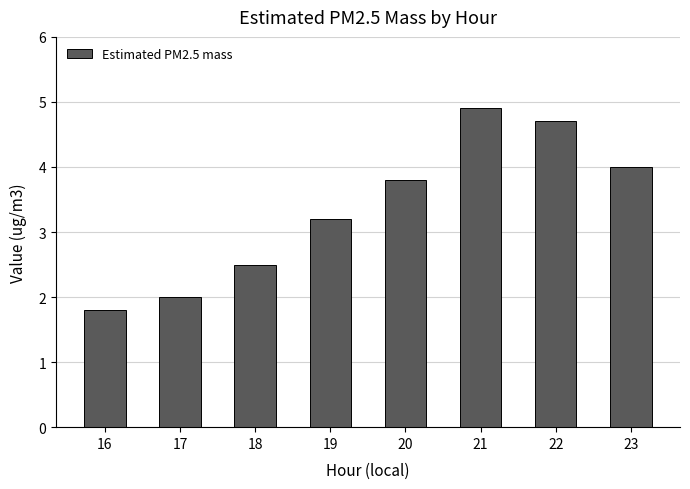

Between 21 and 22, which is larger?

21